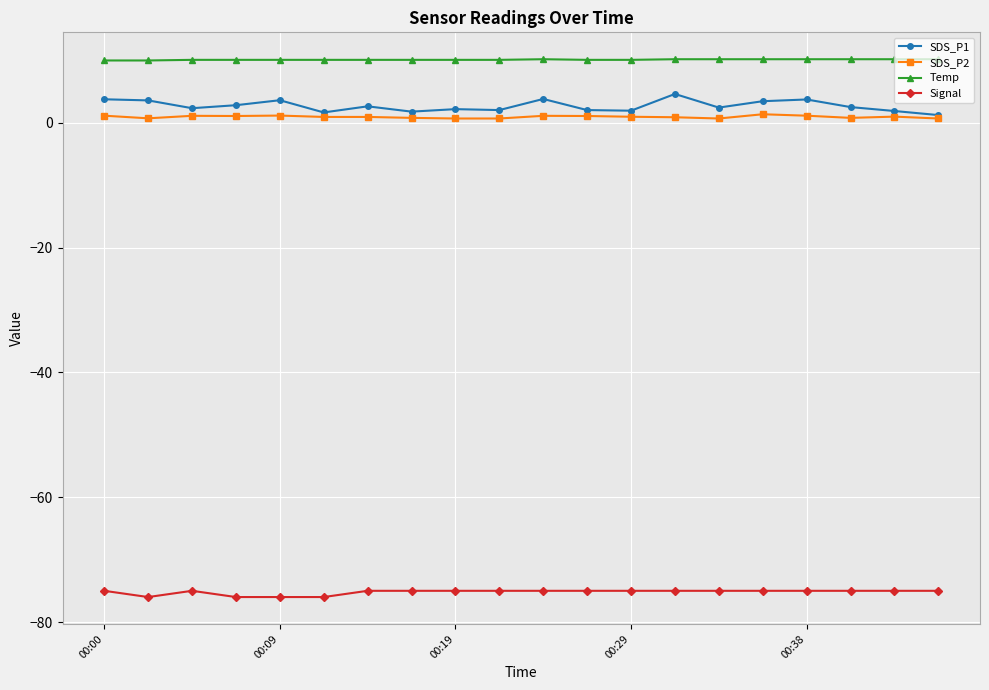

True or false: Temp and SDS_P2 intersect in this chart.

False